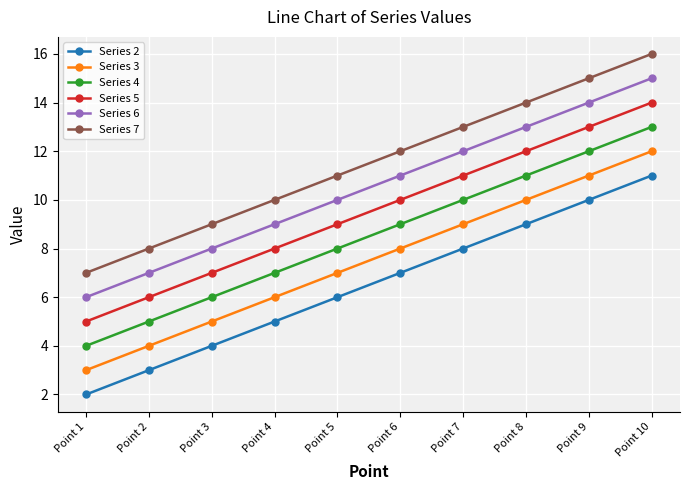

Which category has the lowest value in the Series 5 series?

Point 1